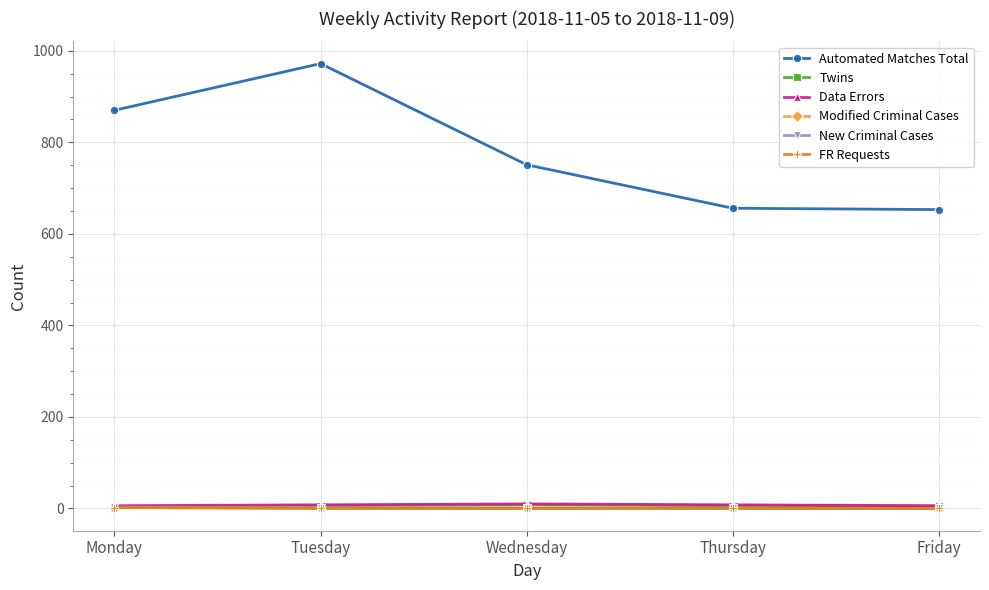

Which series changed the most between Tuesday and Friday?

Automated Matches Total